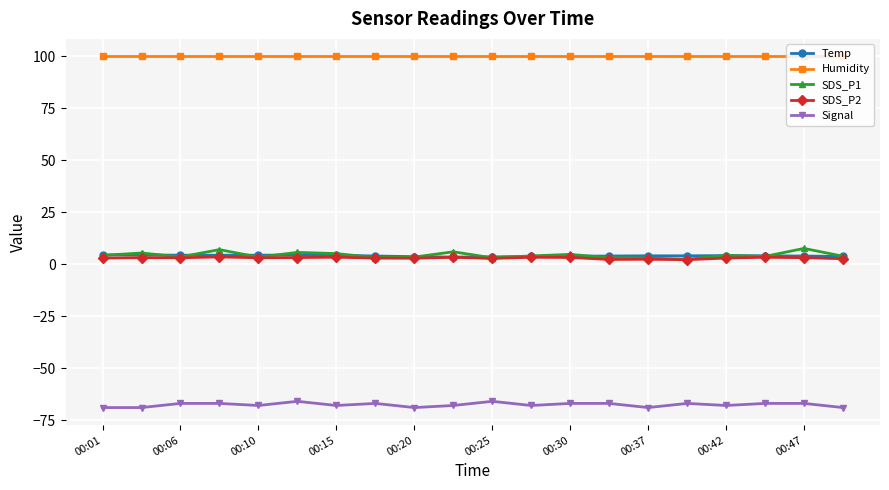

True or false: Humidity and Signal cross at least once.

False